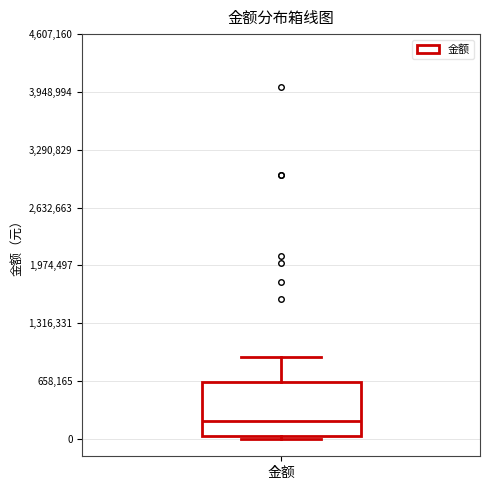

Transcribe this box plot: give where the median line is, the range the box spans, and where the two whiskers end, as read against the y-axis. The values are not printed on the chart, so give them approximately, as read against the axis.

median 200000, box 0 to 600000, whiskers 0 (just below the box's lower edge) to 900000